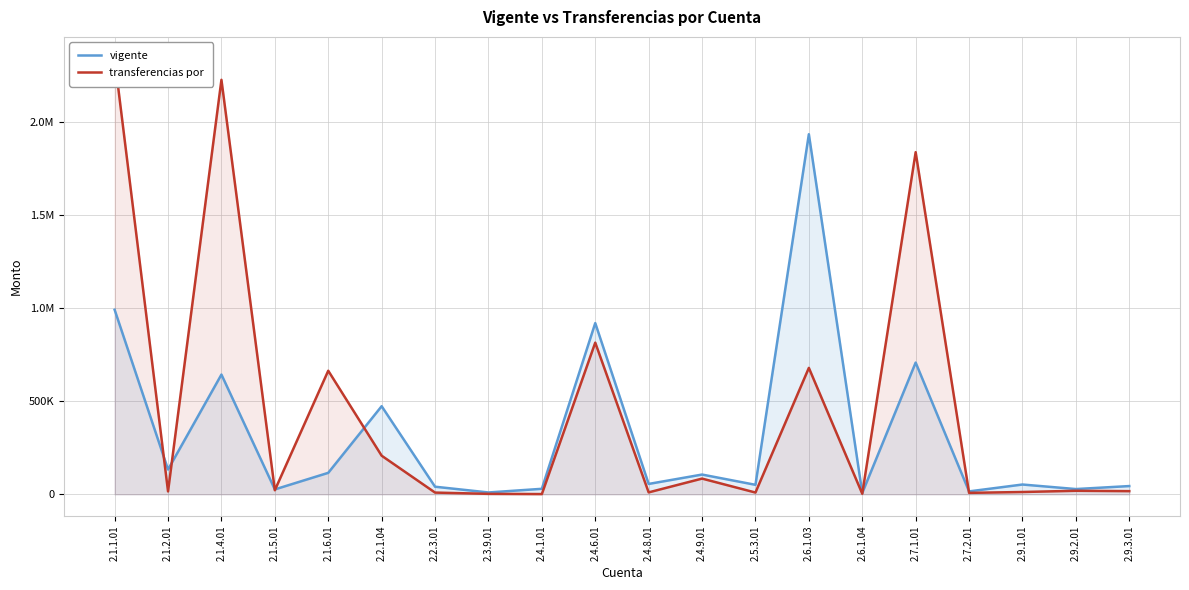

Reading left to right, transcribe all the data shown in this chart.

vigente: 990747.8	133075.3	642916.5	26319.9	115311.4	473053.5	40837.0	9919.2	29571.6	919288.7	55706.3	106088.9	50996.2	1933183.0	7115.2	707263.4	15675.6	52577.1	28229.7	44293.0
transferencias por: 2338803.2	15511.7	2225342.5	21965.1	663420.6	207311.5	9321.0	2485.2	1323.6	814309.7	10343.3	84416.9	9534.2	678765.6	3143.2	1836890.6	7820.4	12401.9	18968.7	17023.0